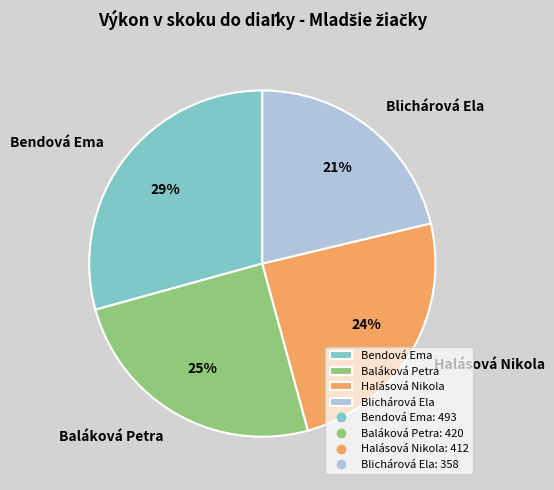

To the nearest percent, what percentage of the pie is Bendová Ema?

29%